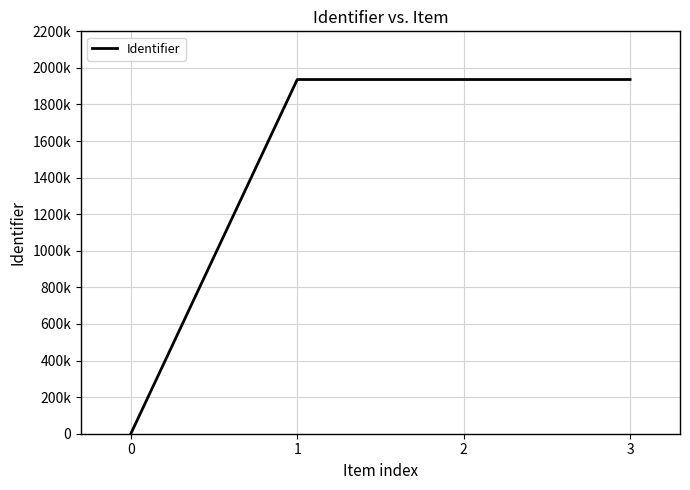

Does the chart display data point markers on the line(s)?

No